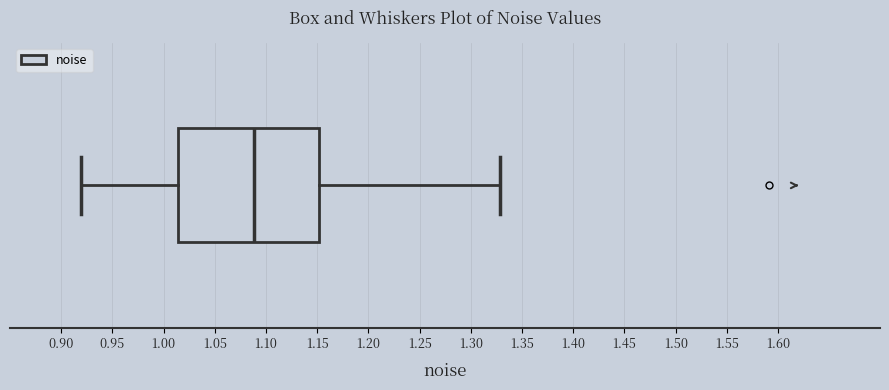

Read this box plot against the x-axis: the position of the median line, the range covered by the box, and the ends of both whiskers. The values are not printed on the chart, so give them approximately, as read against the axis.

median 1.090, box 1.015 to 1.150, whiskers 0.920 to 1.330